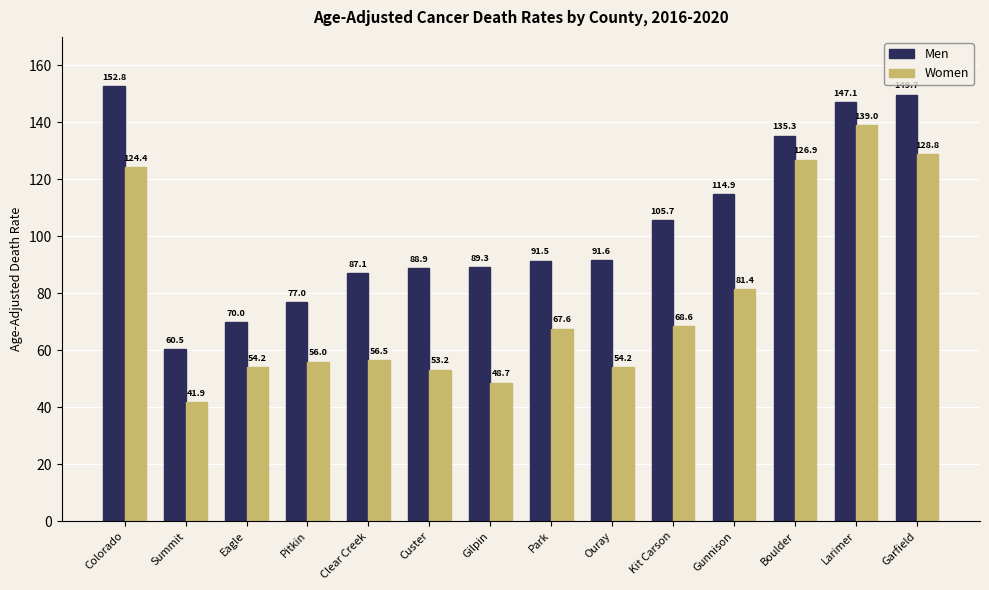

How many distinct data groups are displayed?

2